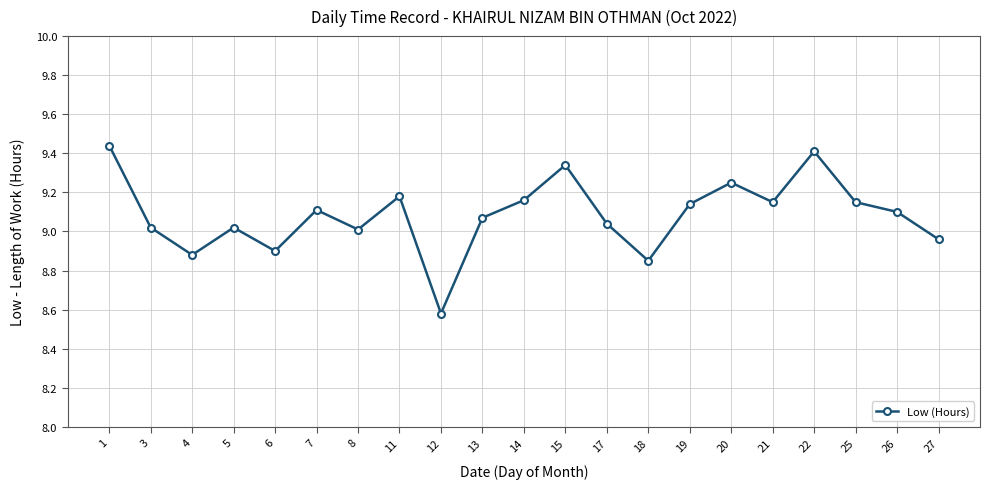

The value at 19 is 16.4. True or false?

False